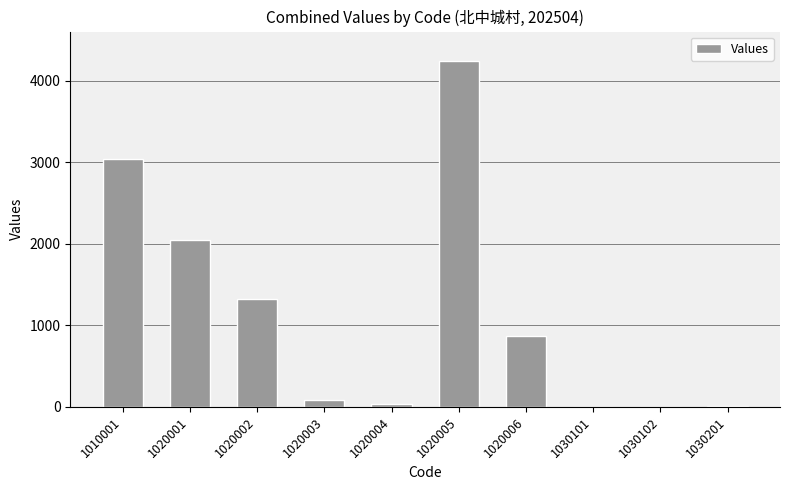

Which category has the highest value across all series?

1020005